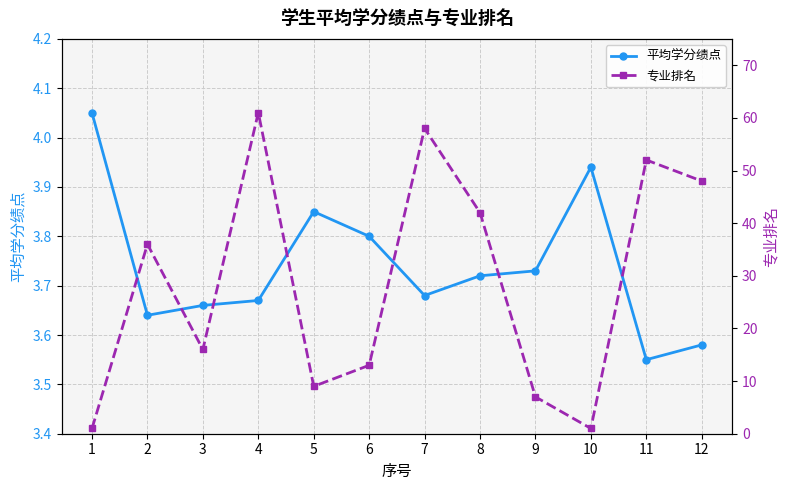

Between 1 and 9, which is larger?

1